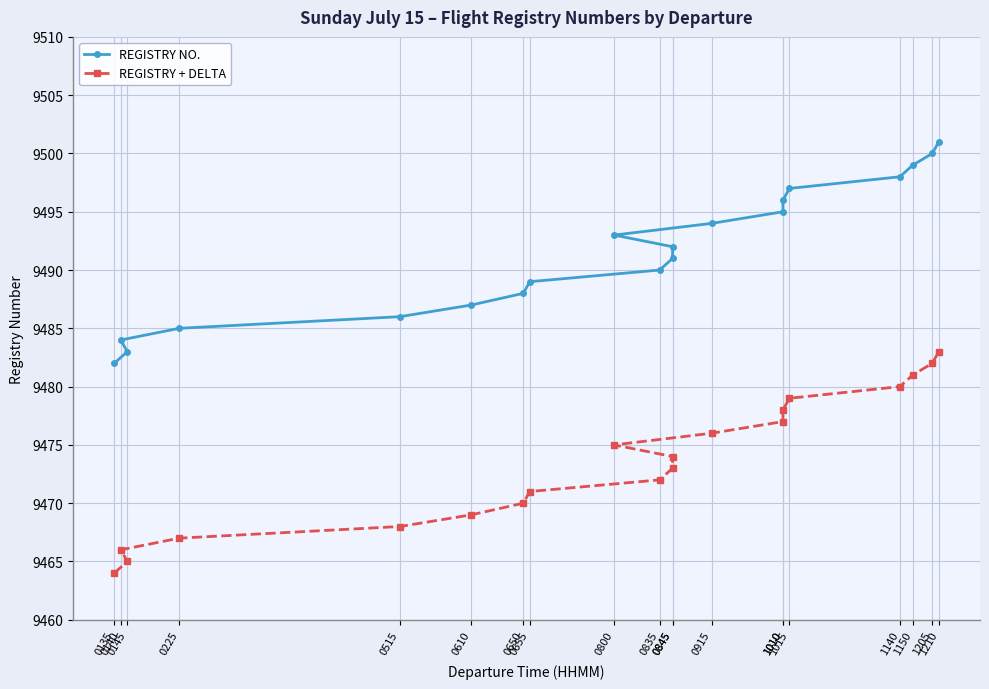

How many lines are shown in the chart?

2